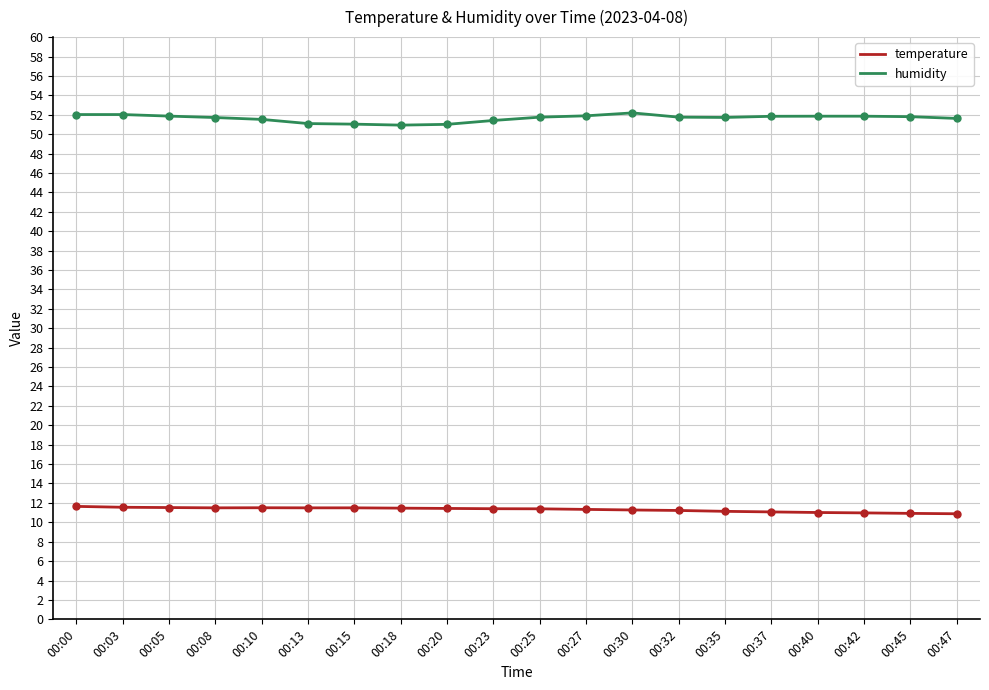

Read the humidity value at 00:08.

51.7